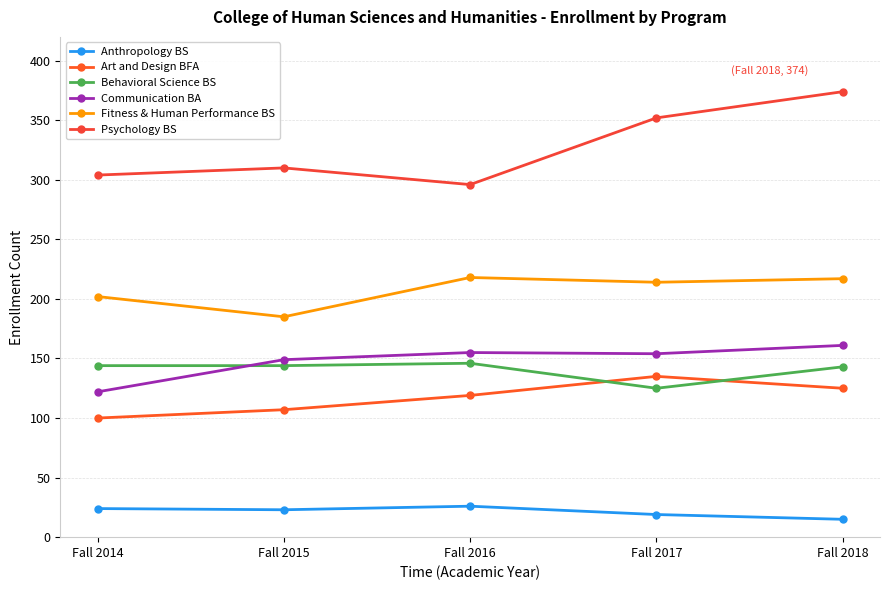

What is the lowest value of the Psychology BS series?

296